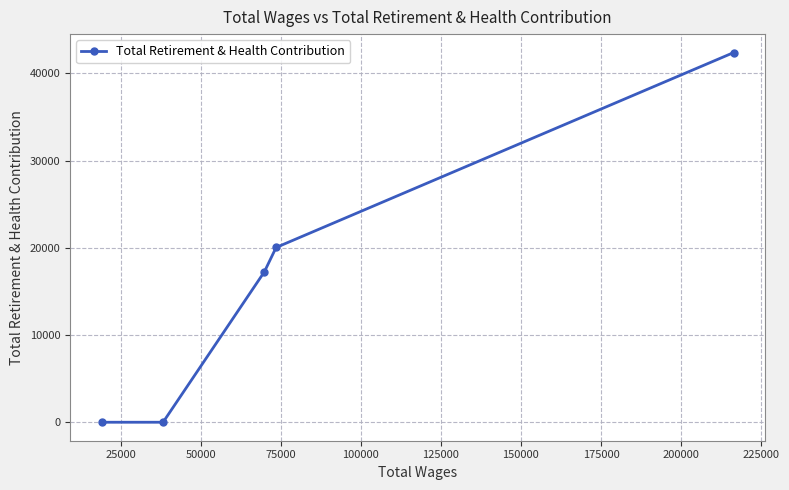

How many data points are less than 17259?

2